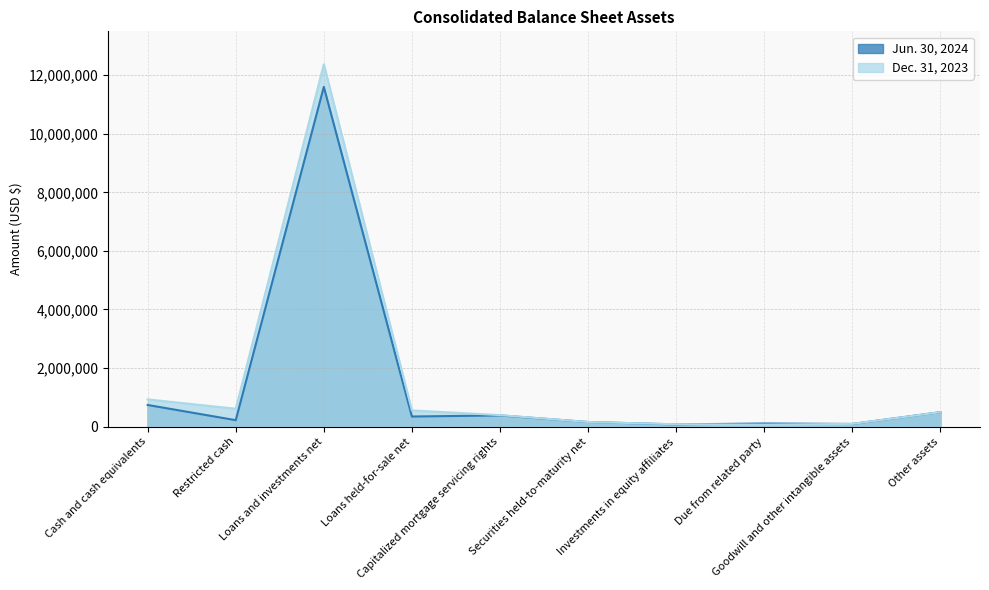

What is the total value across all series at Investments in equity affiliates?

152175